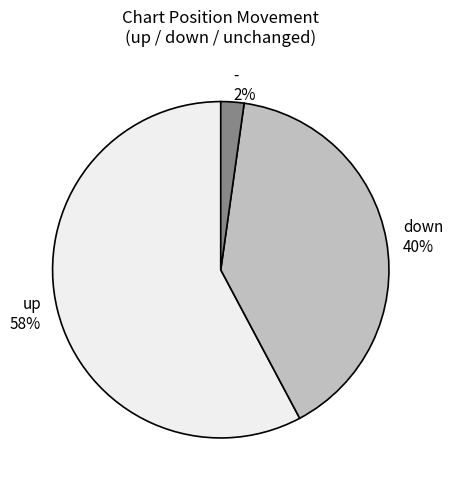

How many slices are in this pie chart?

3